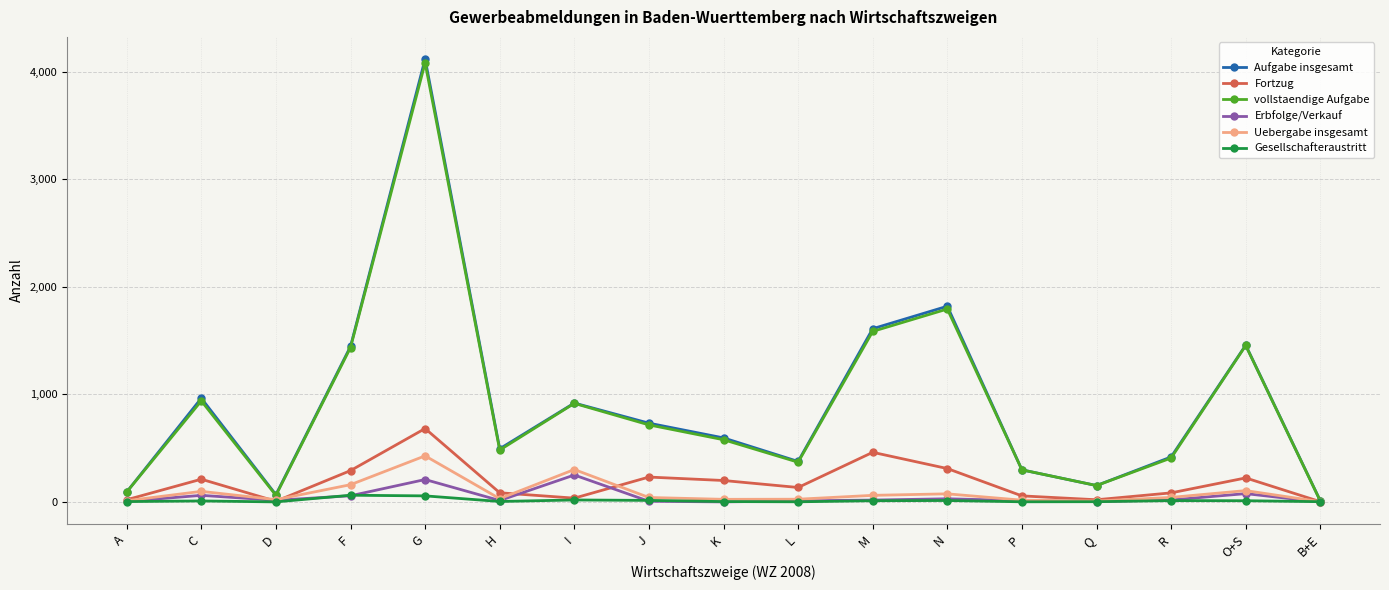

At which category does vollstaendige Aufgabe reach its first local peak?

C